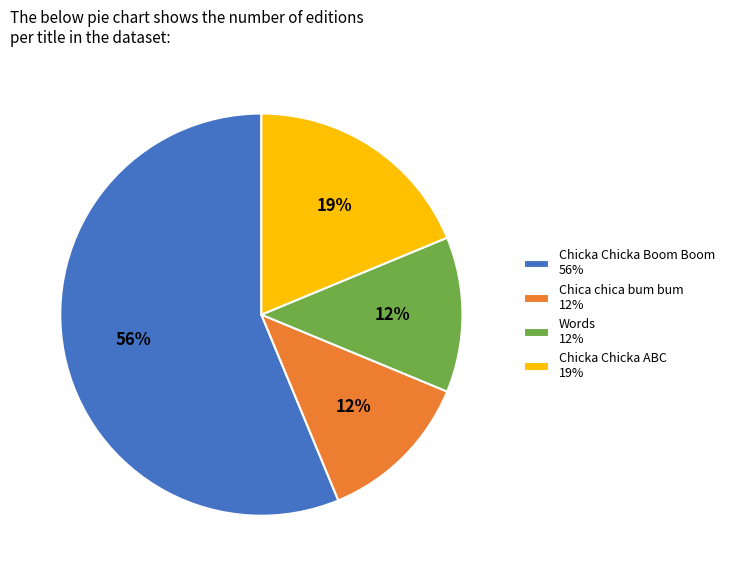

How many segments does this pie chart have?

4